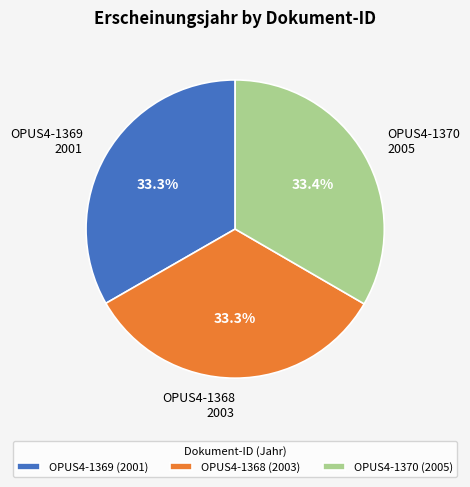

Does OPUS4-1369 2001 account for over 50% of the chart?

No